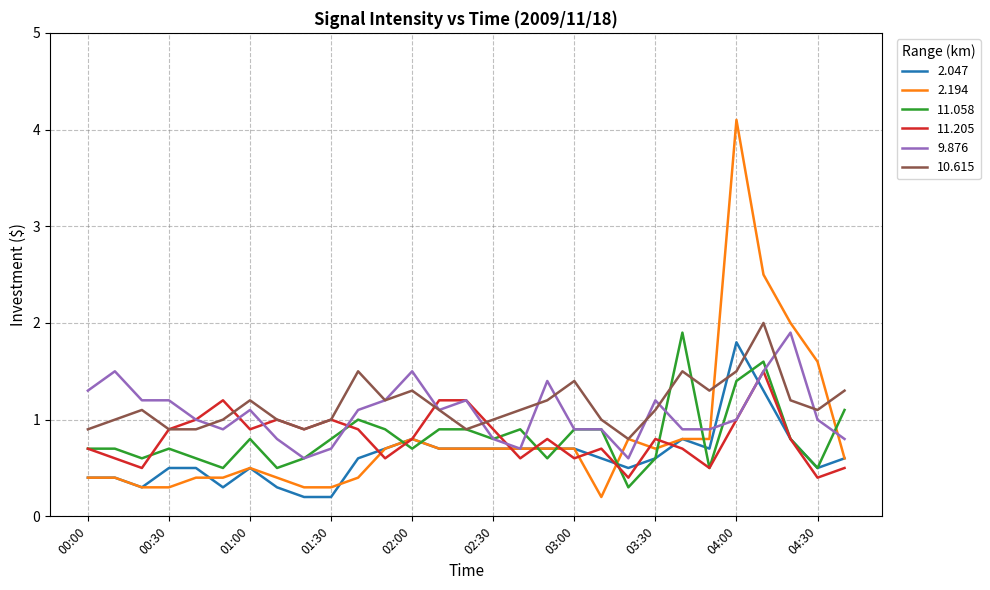

What is the sum of all 10.615 values?

33.4